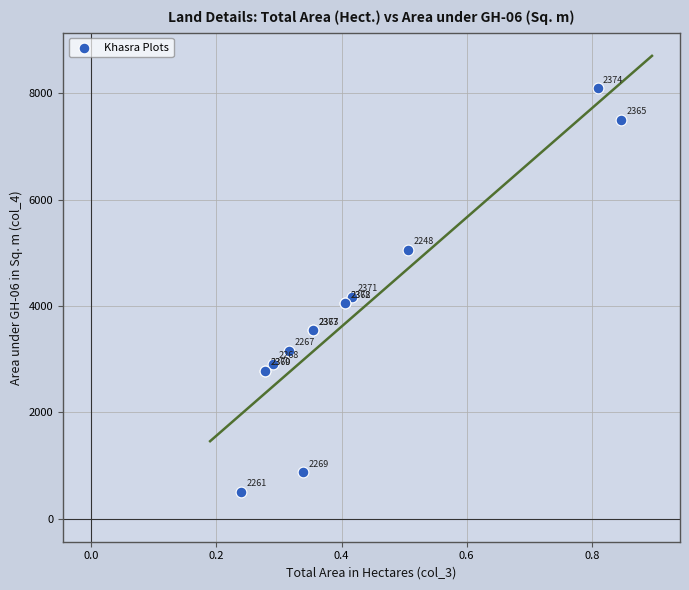

What Y value in the scatter plot is closest to 4295?

4170.0